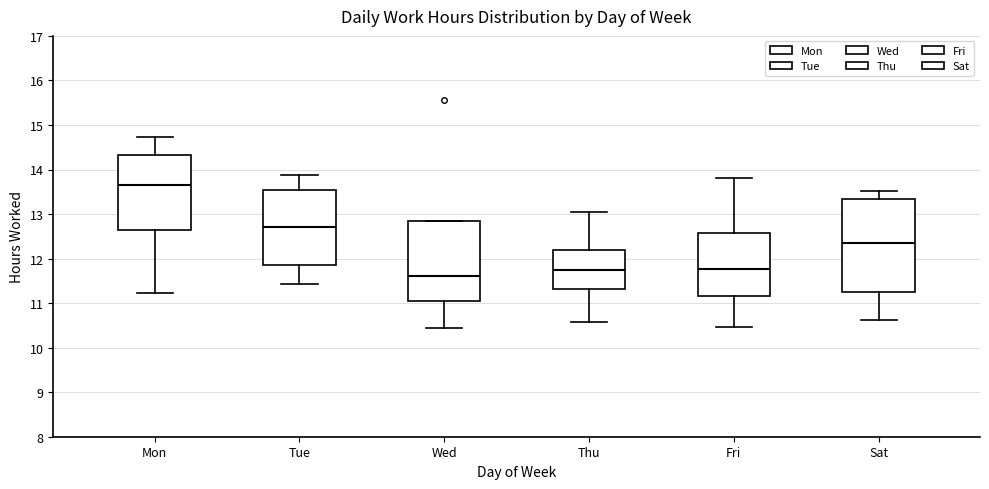

Where does the lower whisker of the box for Sat end on the y-axis? The values are not printed on the chart, so give them approximately, as read against the axis.

10.6